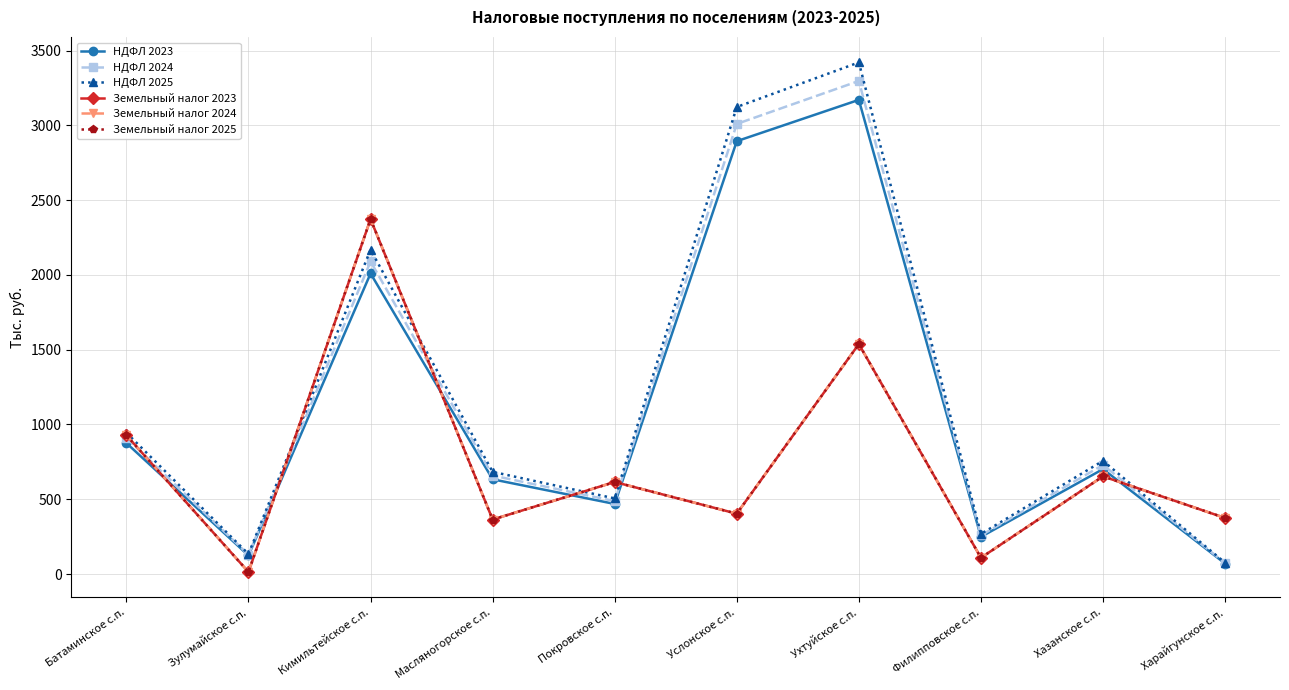

Where is the first local minimum for НДФЛ 2025?

Зулумайское с.п.